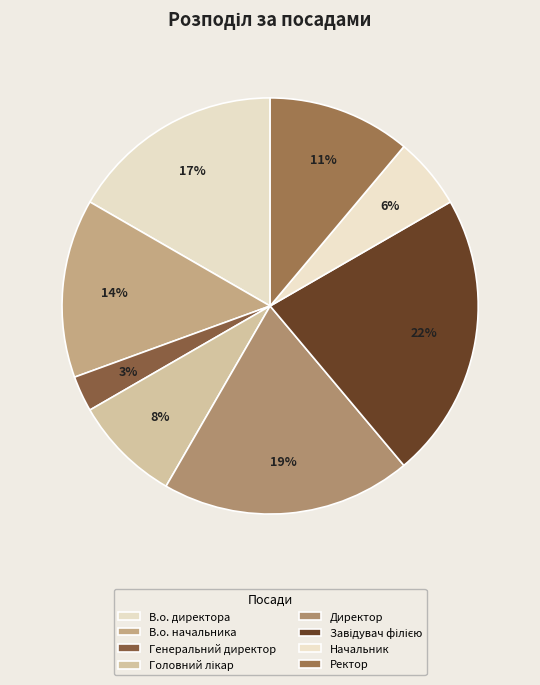

The Директор slice represents 19% of the pie. True or false?

True